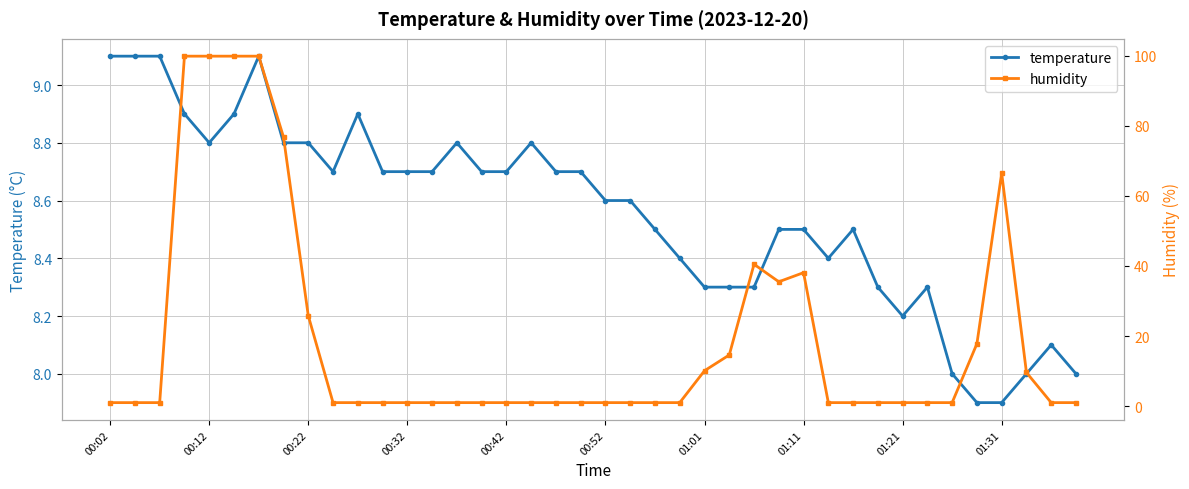

What is the lowest value of the temperature series?

7.9